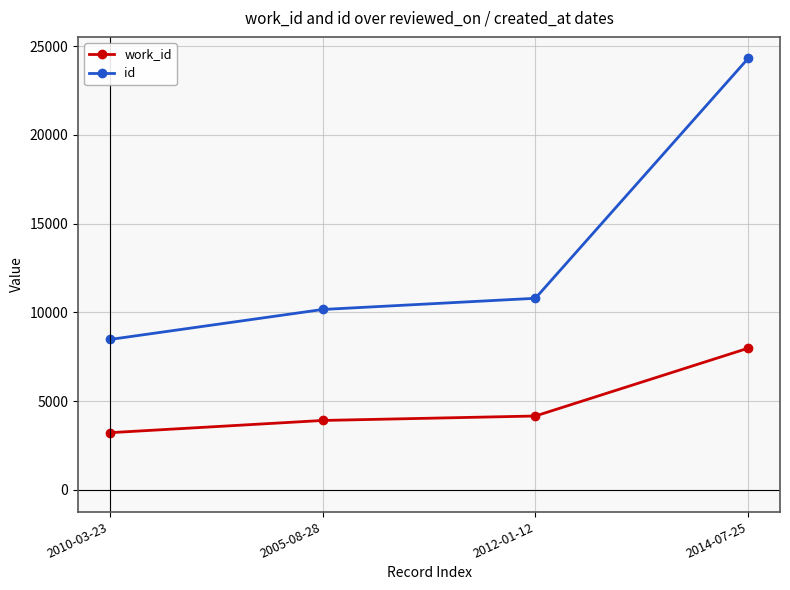

True or false: work_id and id cross at least once.

False